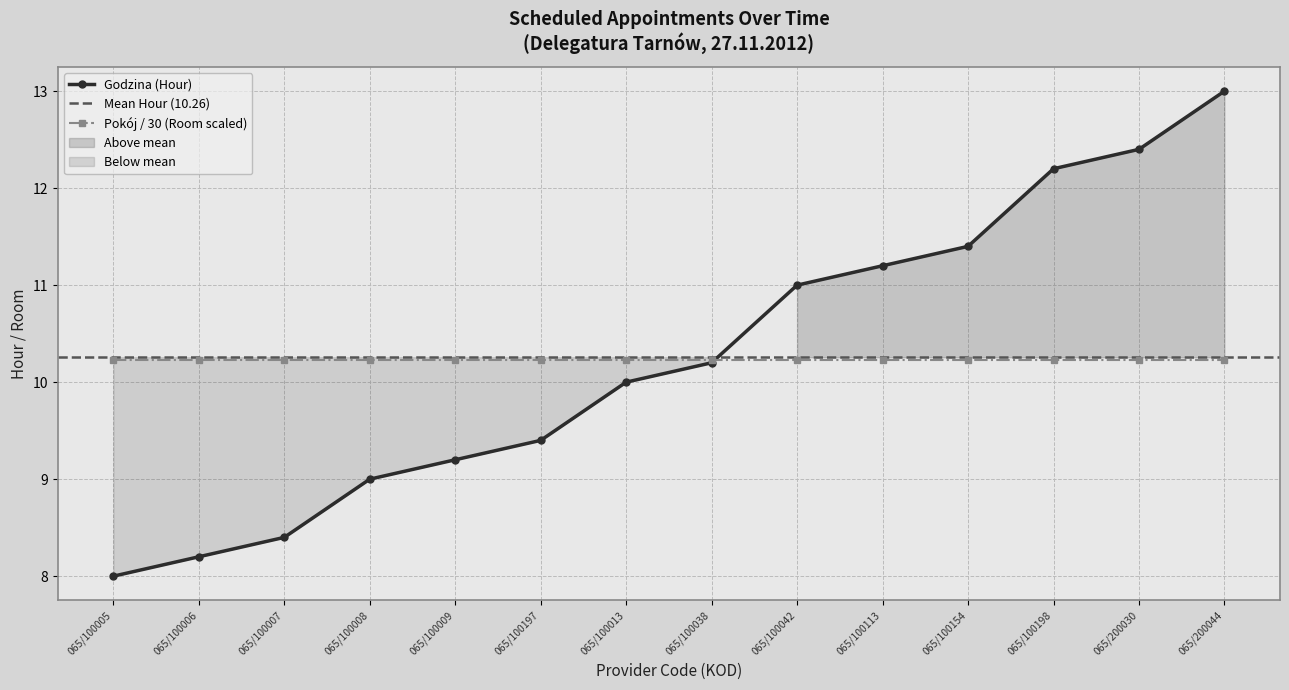

What position from the left is 065/100042?

9